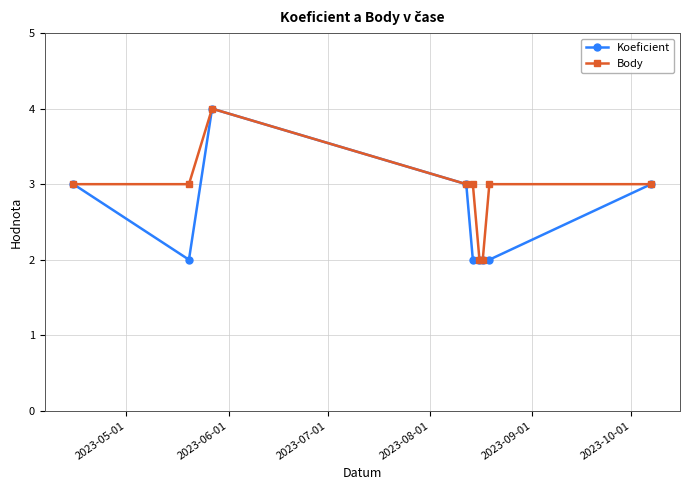

Reading right to left, extract all data points from this chart.

Koeficient: 3	2	2	2	2	3	4	2	3
Body: 3	3	2	2	3	3	4	3	3